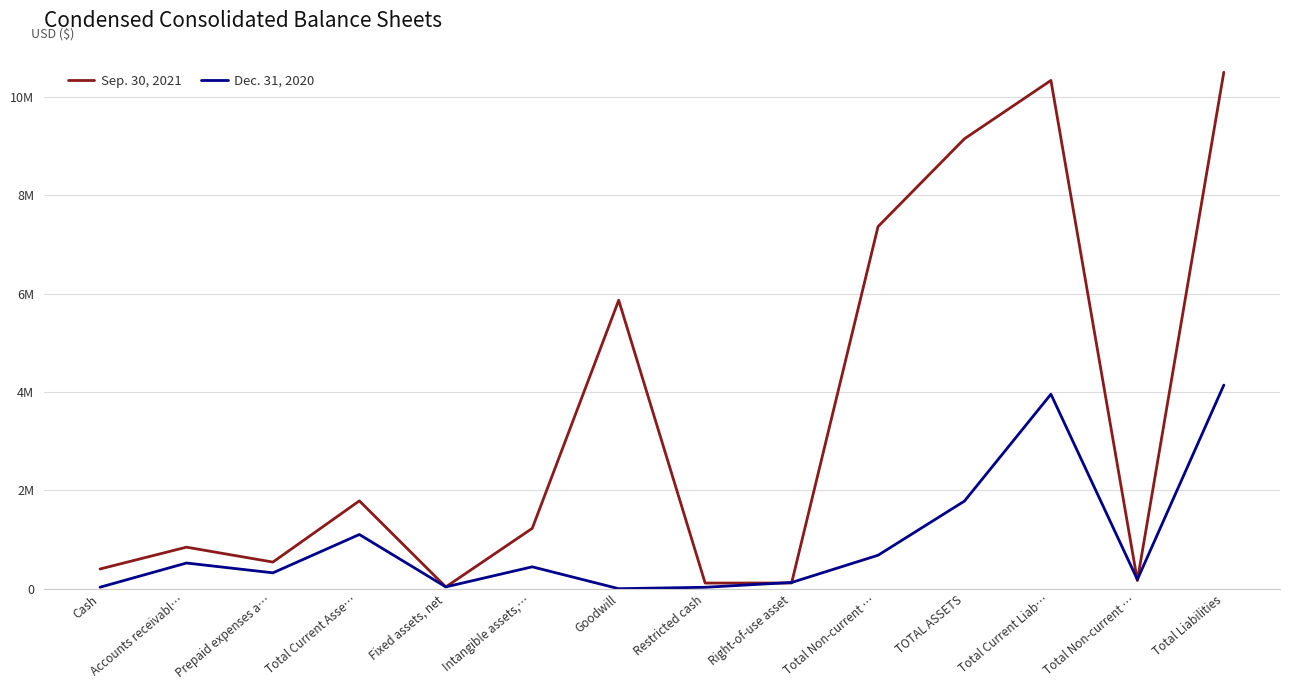

How many interior local peaks does the Sep. 30, 2021 series have?

4